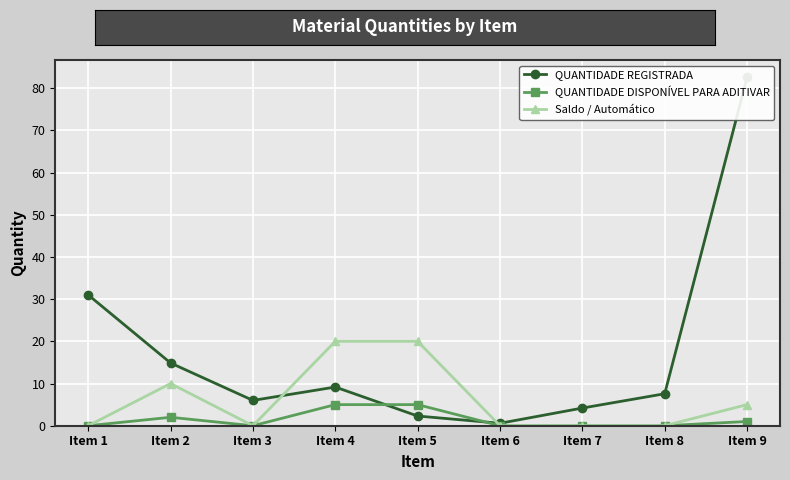

What are all the series names shown in the legend?

QUANTIDADE REGISTRADA, QUANTIDADE DISPONÍVEL PARA ADITIVAR, Saldo / Automático